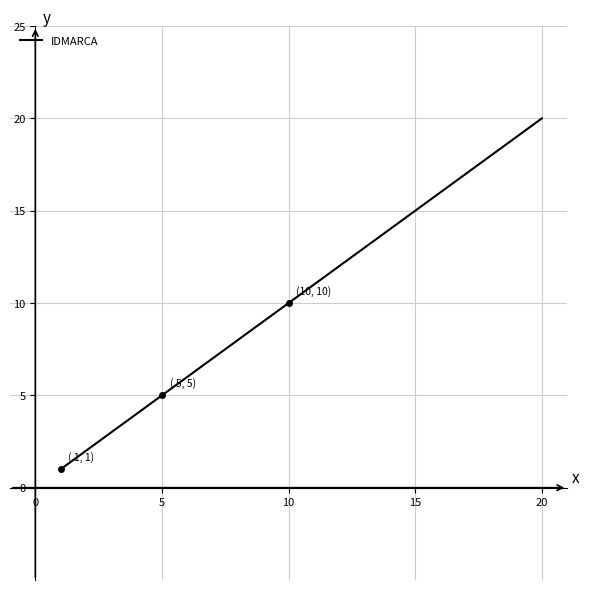

What is the greatest value displayed?

20